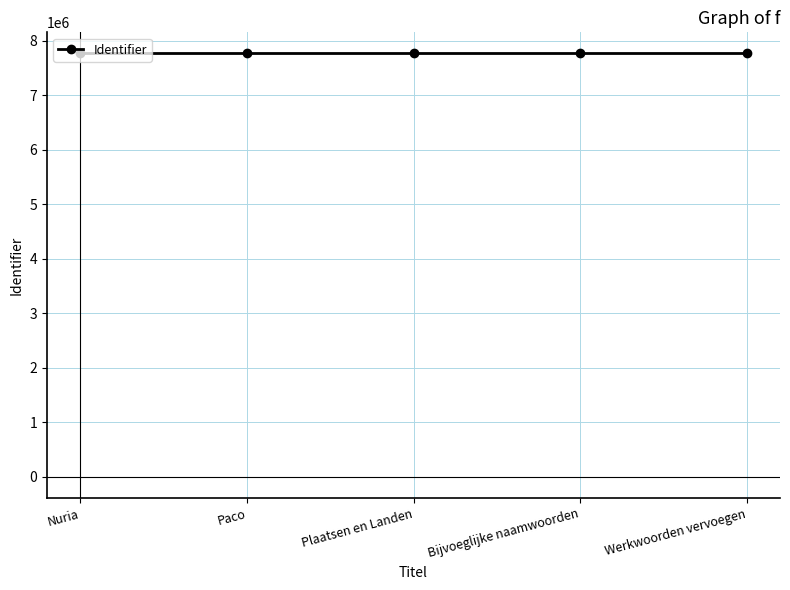

What is the value of the 2nd point from the left?

7767699